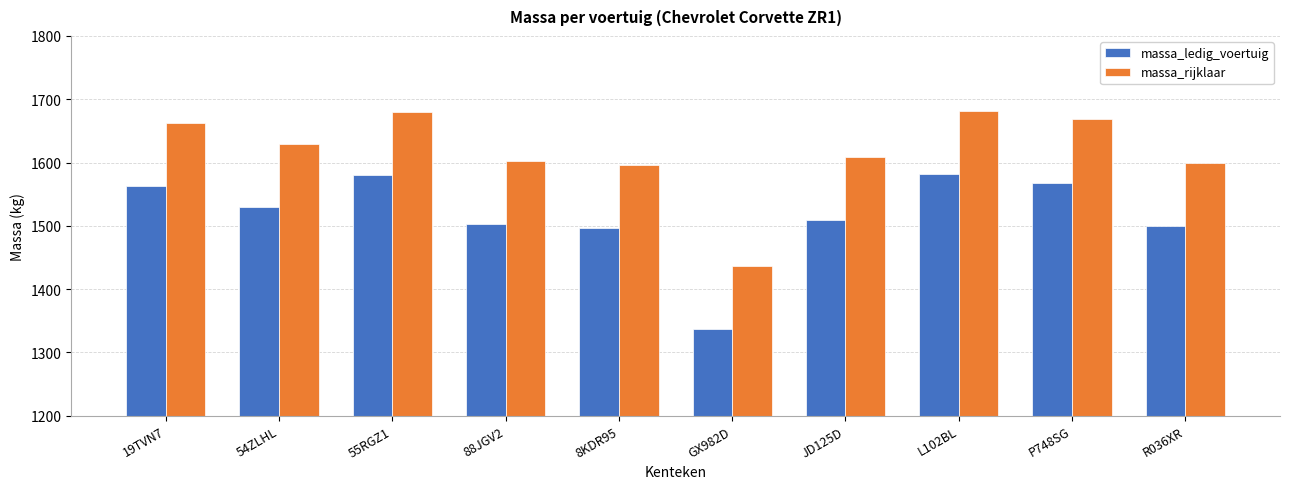

Is it true that massa_rijklaar equals 1600 at R036XR?

True